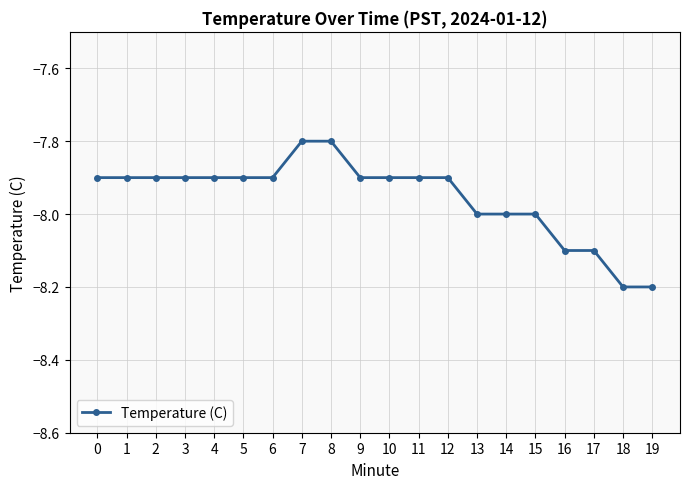

Is it true that the value at 13 is -4.7?

False